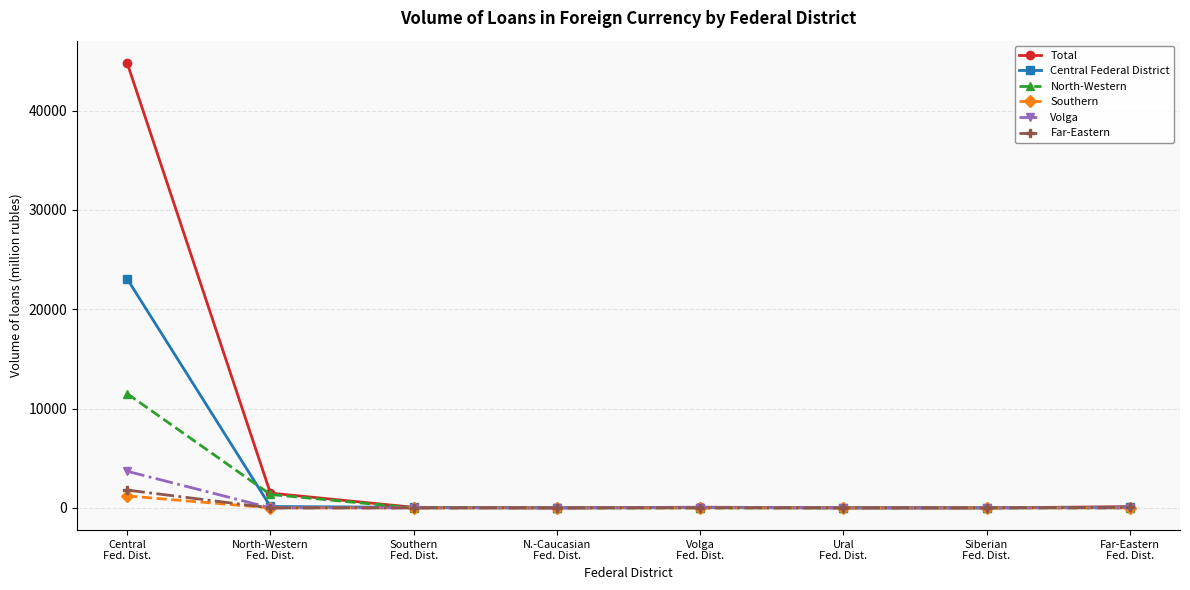

How many lines are shown in the chart?

6